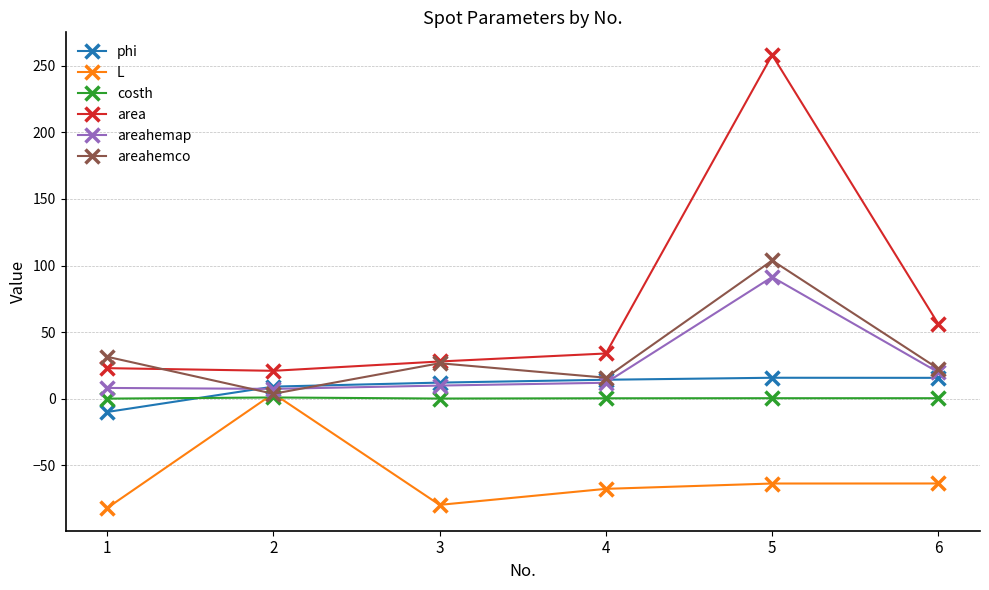

Which series has the largest range (max minus min)?

area